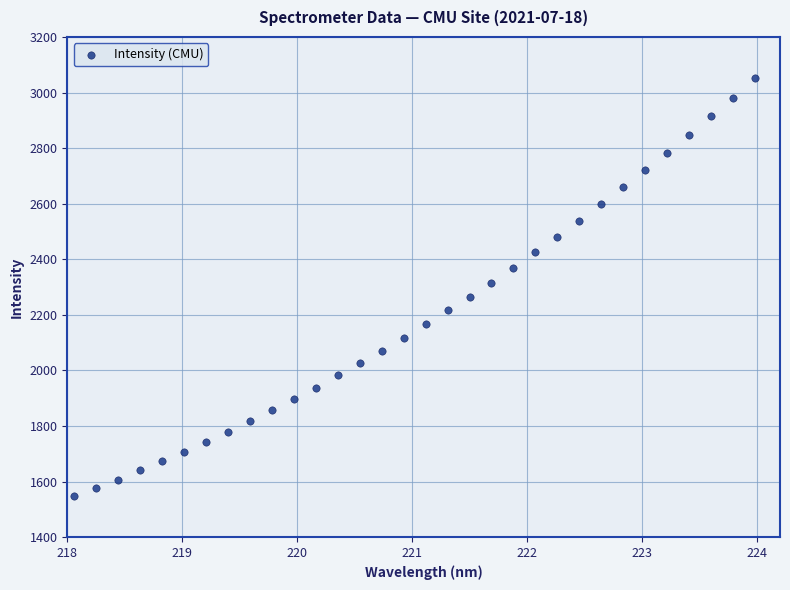

What is the range of Y values (max minus min)?

1505.1